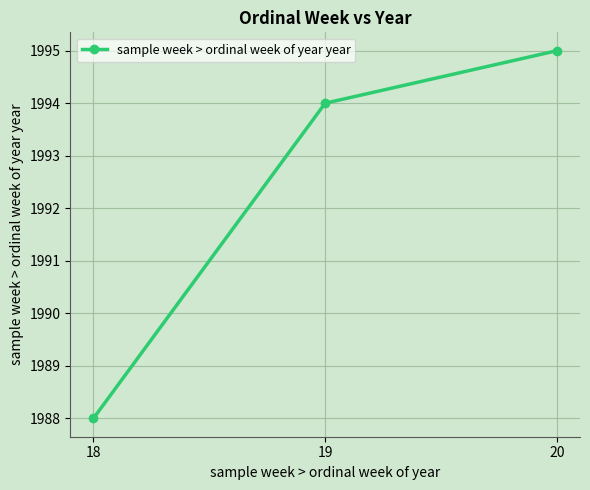

Reading right to left, extract all data points from this chart.

20=1995	19=1994	18=1988